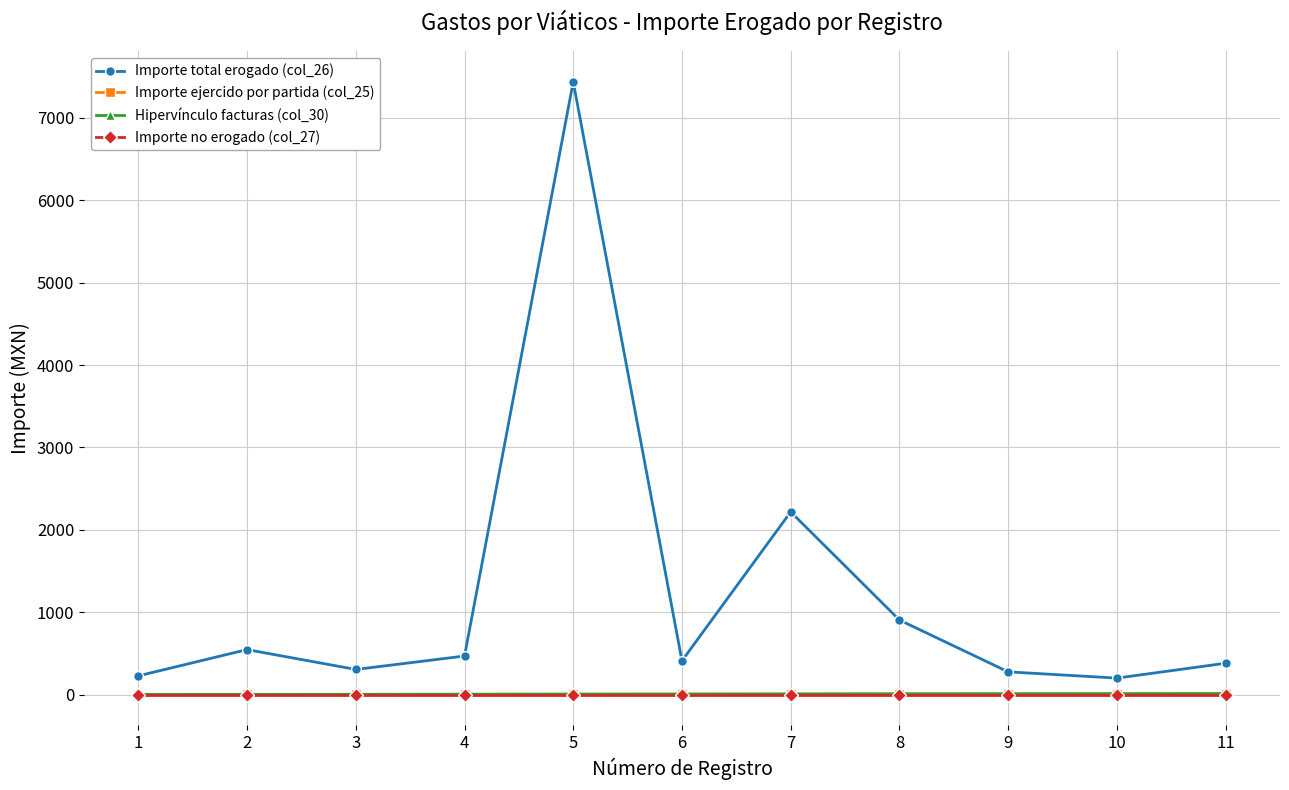

The Importe total erogado (col_26) series shows 200.0 at 10. True or false?

True